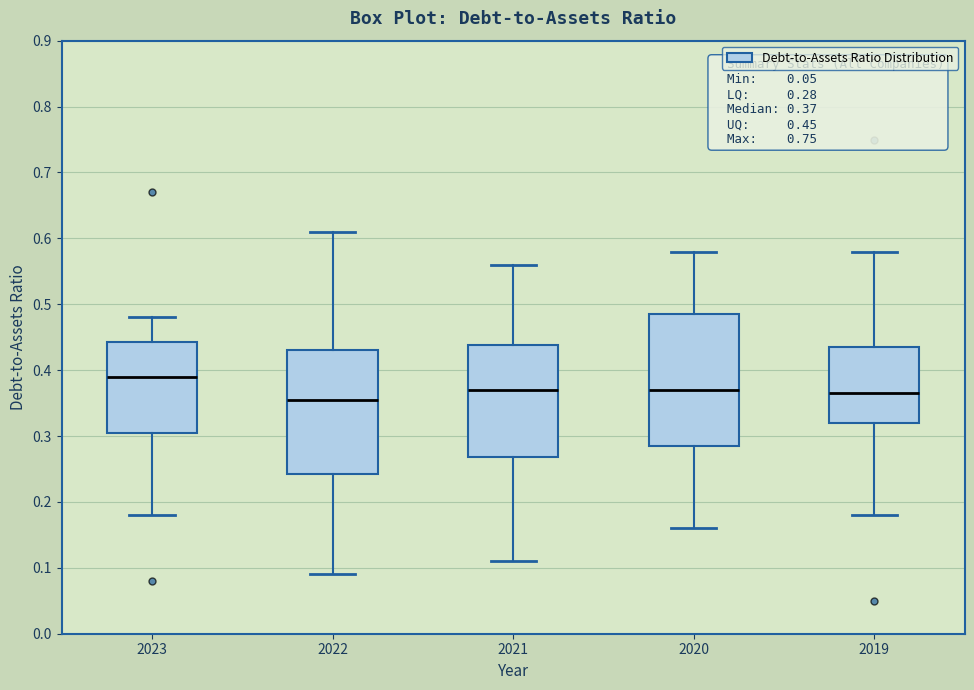

Which box is the tallest, from its lower edge to its upper edge?

2020